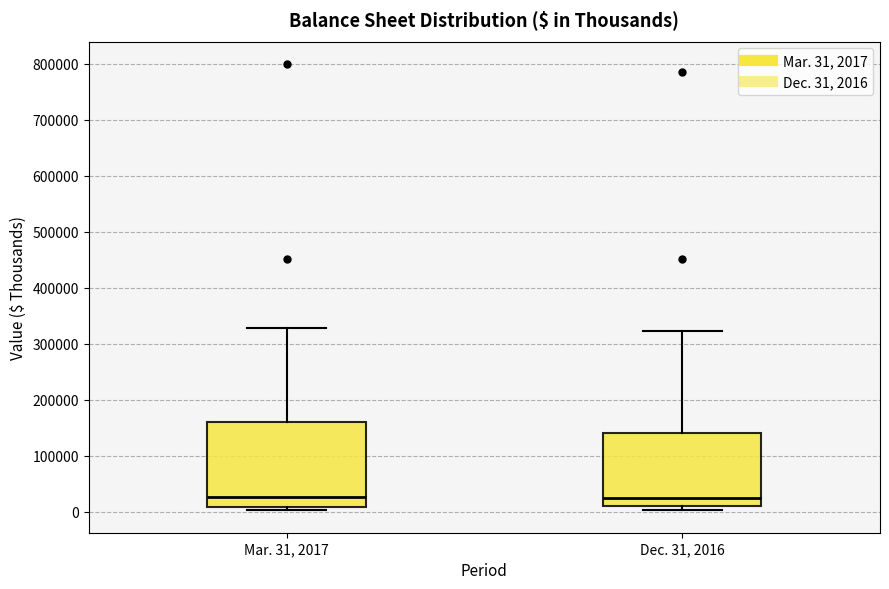

Reading left to right, transcribe this box plot: for each box, give where its median line is, the range the box spans, and where its two whiskers end, as read against the y-axis. The values are not printed on the chart, so give them approximately, as read against the axis.

Mar. 31, 2017: median 30000, box 10000 to 160000, whiskers 0 to 330000
Dec. 31, 2016: median 20000, box 10000 to 140000, whiskers 0 to 320000